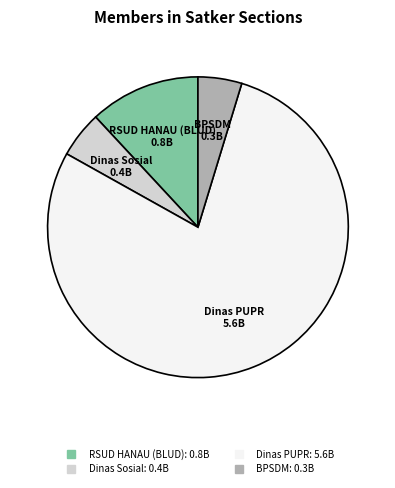

Does any single category account for the majority?

Yes